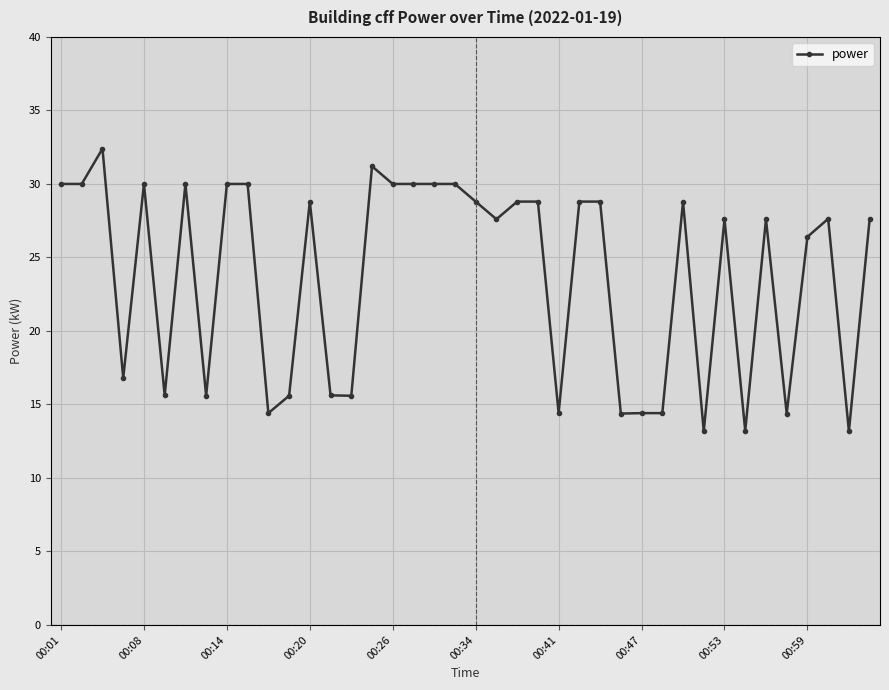

What is the difference between the second highest and second lowest values?

18.0